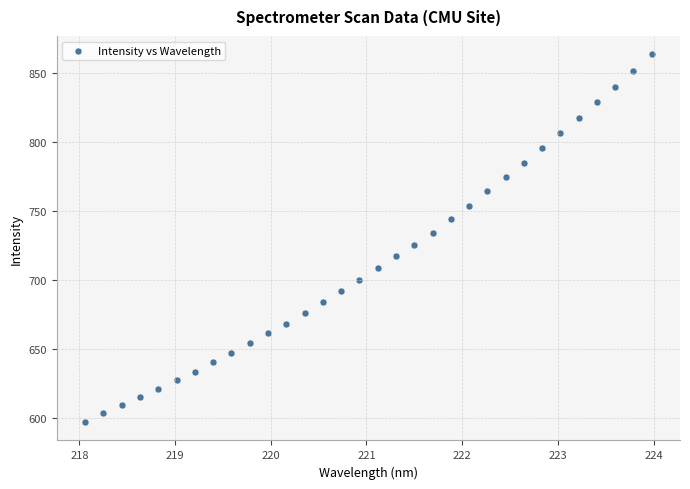

What is the range of Y values (max minus min)?

267.2